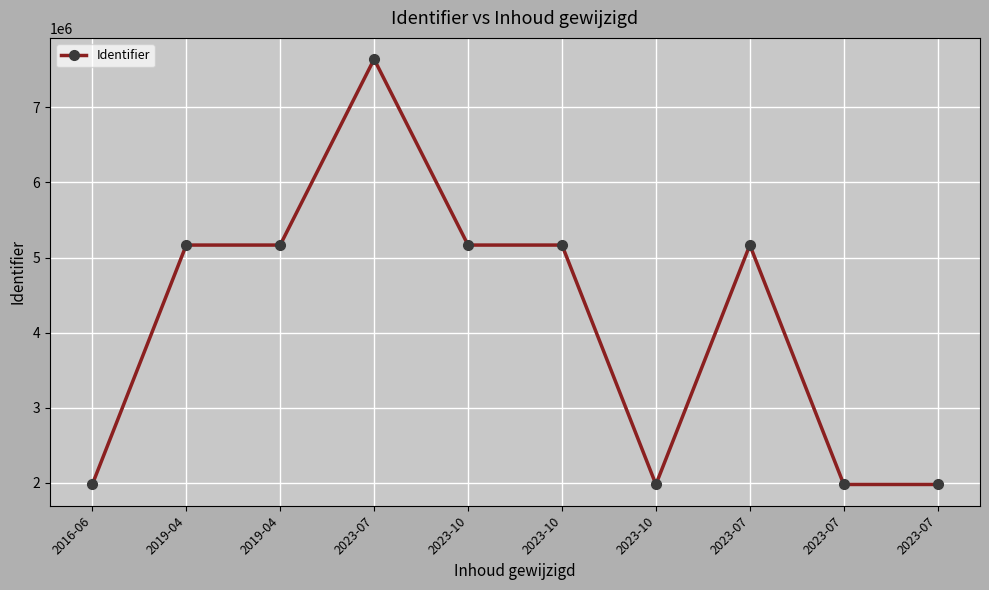

How many distinct data groups are displayed?

1